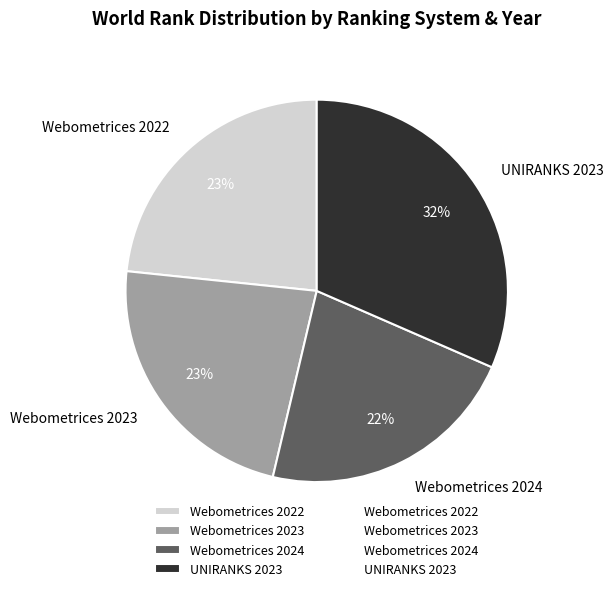

Combined, do UNIRANKS 2023 and Webometrices 2024 account for over 50%?

Yes